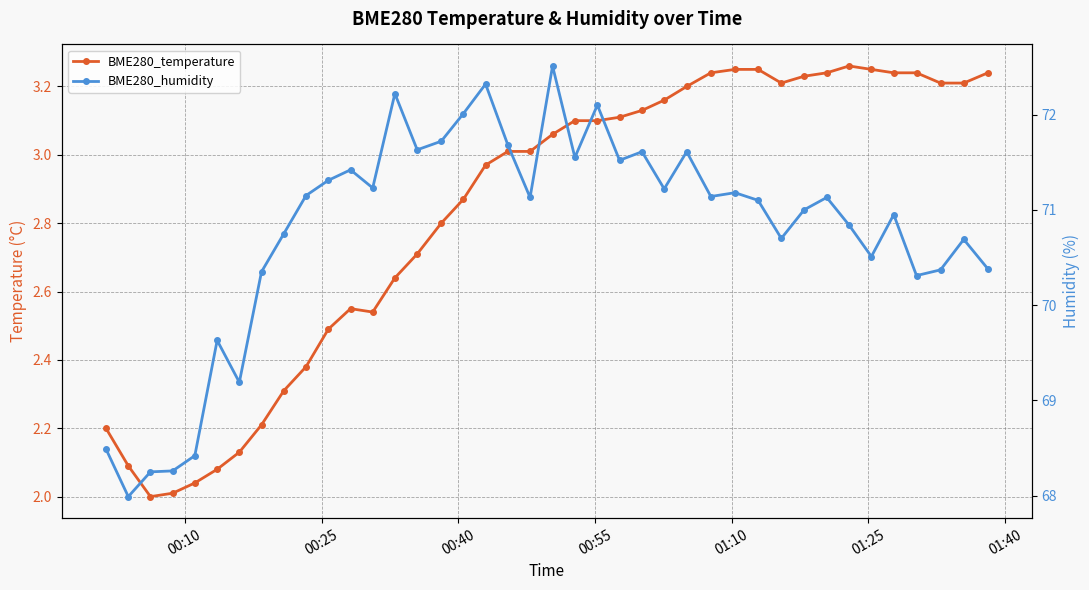

Is this an area chart (filled region under the line)?

No